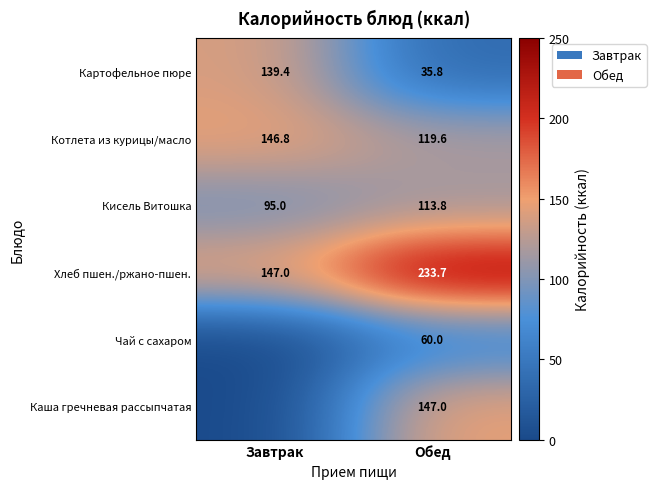

Is the value of Кисель Витошка at Обед greater than the value of Хлеб пшен./ржано-пшен. at Завтрак?

No